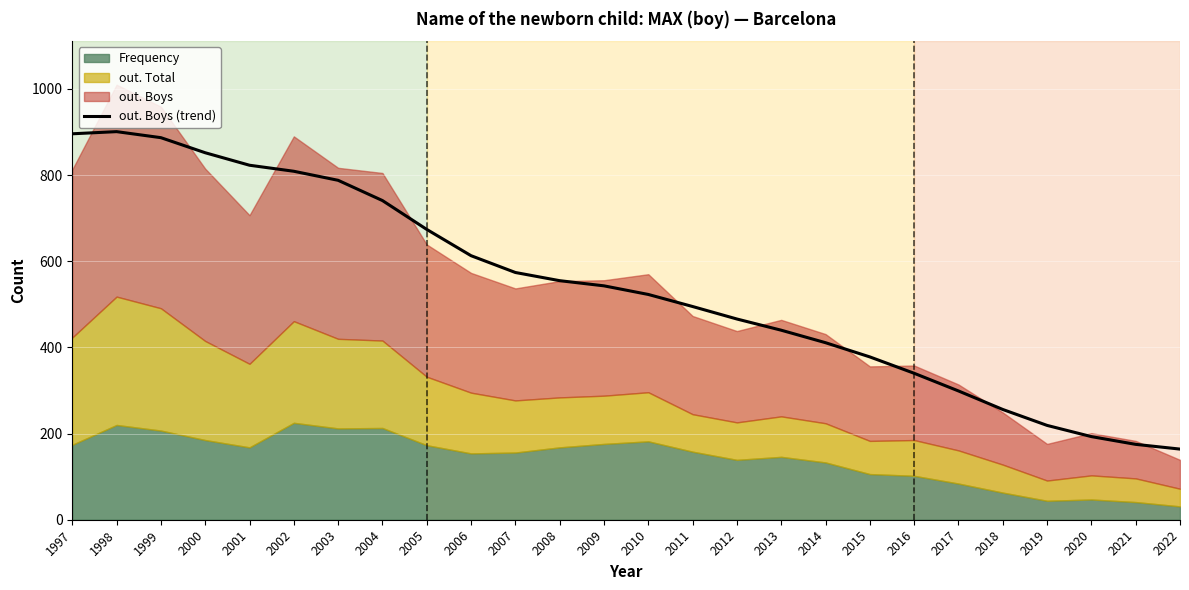

What is the sum of all values?

14015